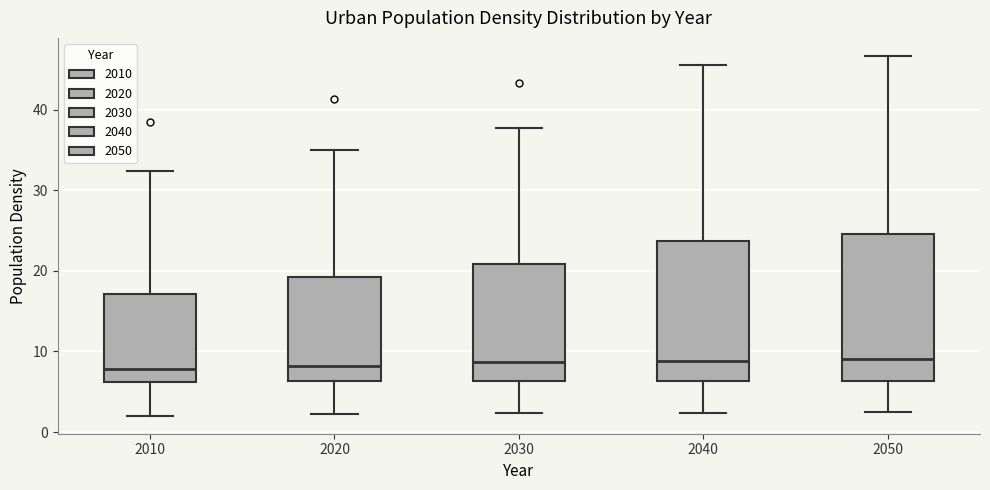

Reading left to right, read every box against the y-axis: the position of its median line, the range the box covers, and the ends of its whiskers. The values are not printed on the chart, so give them approximately, as read against the axis.

2010: median 8, box 6 to 17, whiskers 2 to 32
2020: median 8, box 6 to 19, whiskers 2 to 35
2030: median 9, box 6 to 21, whiskers 2 to 38
2040: median 9, box 6 to 24, whiskers 2 to 46
2050: median 9, box 6 to 25, whiskers 2 to 47